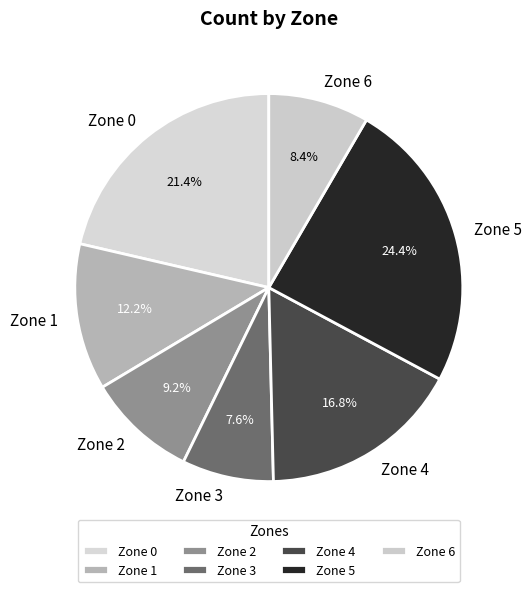

Is Zone 1 the majority of the pie?

No